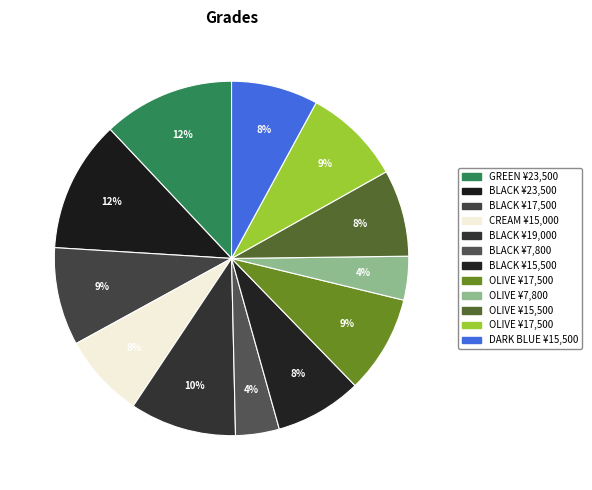

How many segments does this pie chart have?

12